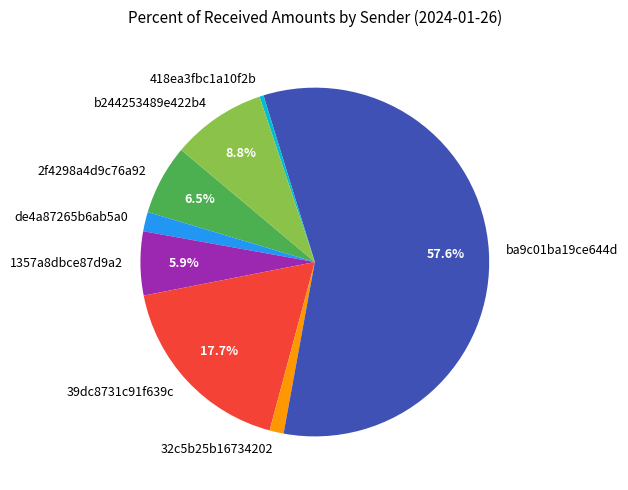

Count the number of slices in the pie.

8